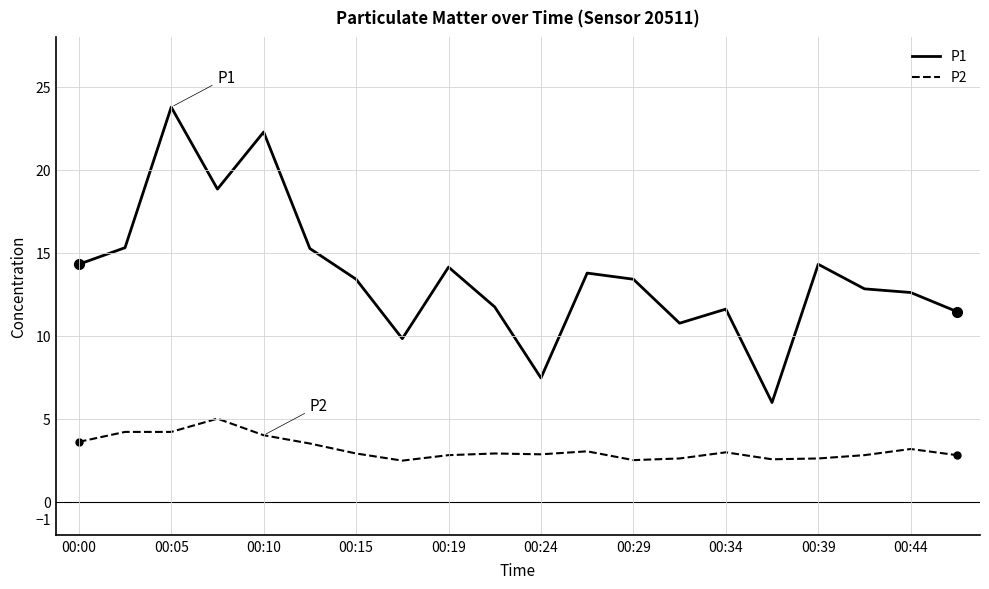

What is the minimum value for P1?

6.0